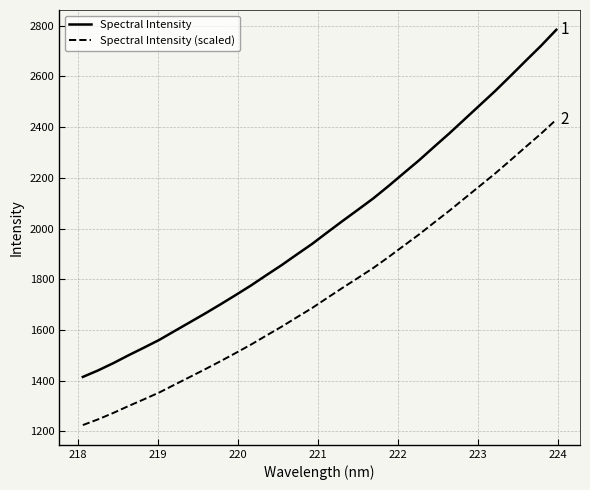

Which series has the widest spread of values?

Spectral Intensity